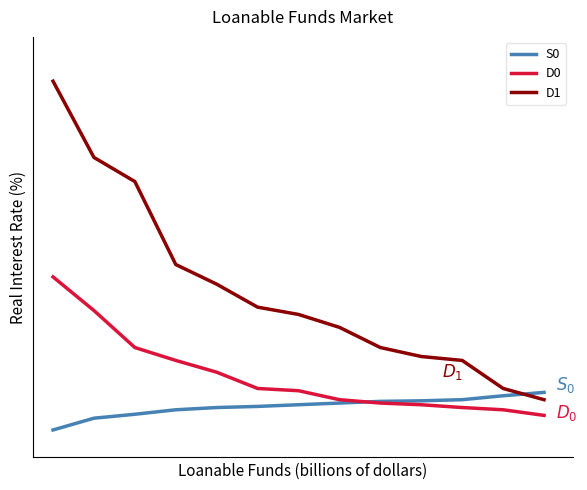

Reading left to right, transcribe all the data shown in this chart.

S0: 0=49	1=70	2=77	3=85	4=89	5=91	6=94	7=97	8=100	9=101	10=103	11=110	12=116
D0: 0=322	1=262	2=196	3=173	4=152	5=123	6=119	7=103	8=97	9=94	10=89	11=85	12=75
D1: 0=671	1=535	2=492	3=344	4=309	5=268	6=255	7=232	8=196	9=180	10=173	11=123	12=103